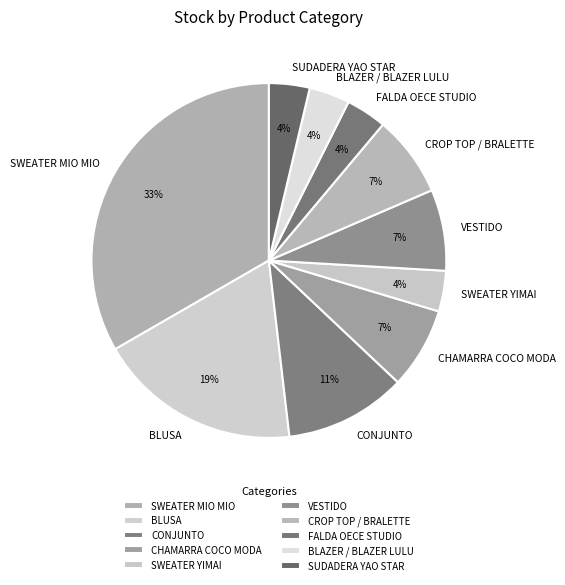

How many slices are in this pie chart?

10